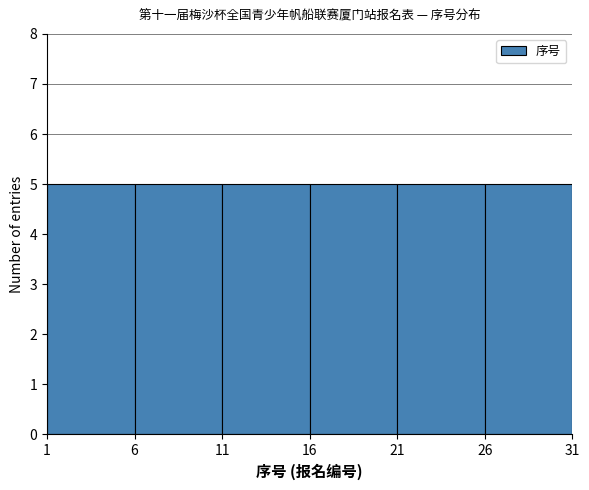

What is the height of the bar covering 1 to 6 on the x-axis? The values are not printed on the chart, so give them approximately, as read against the axis.

5